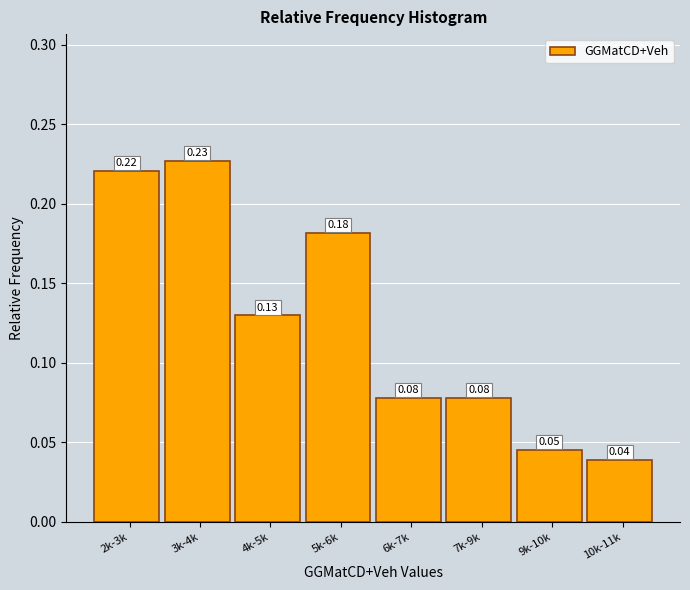

What is the sum of the values at 7k-9k and 5k-6k?

0.3